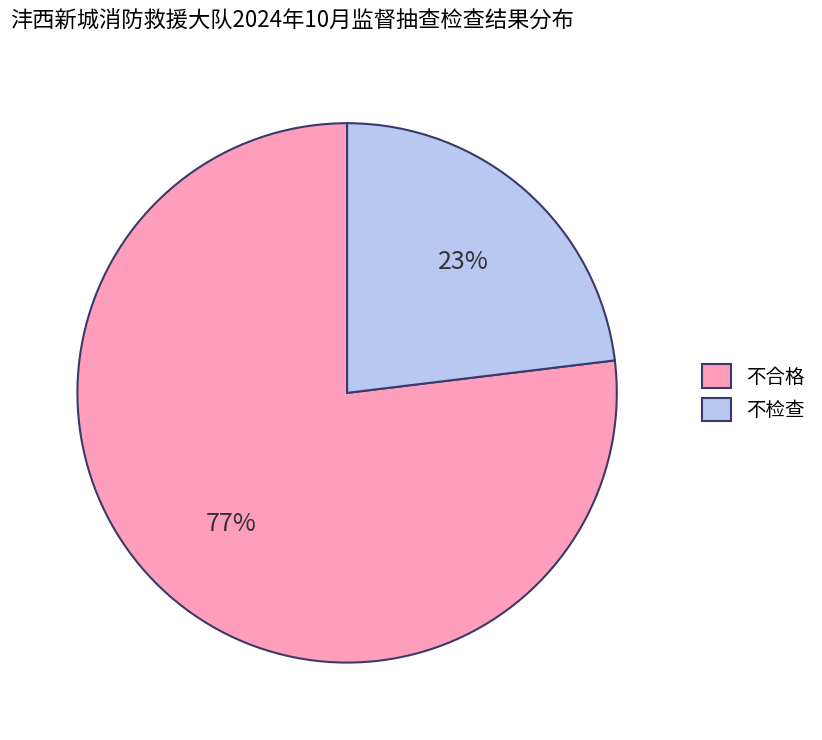

Which has a higher value, 不合格 or 不检查?

不合格